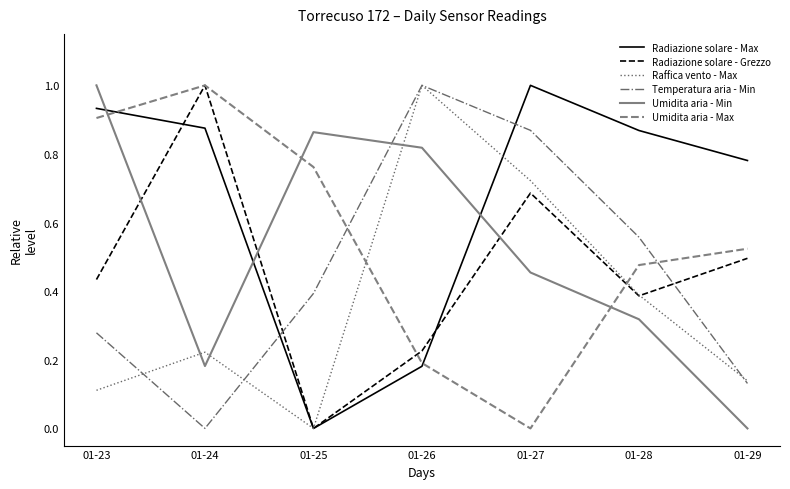

True or false: Raffica vento - Max and Radiazione solare - Grezzo intersect in this chart.

True